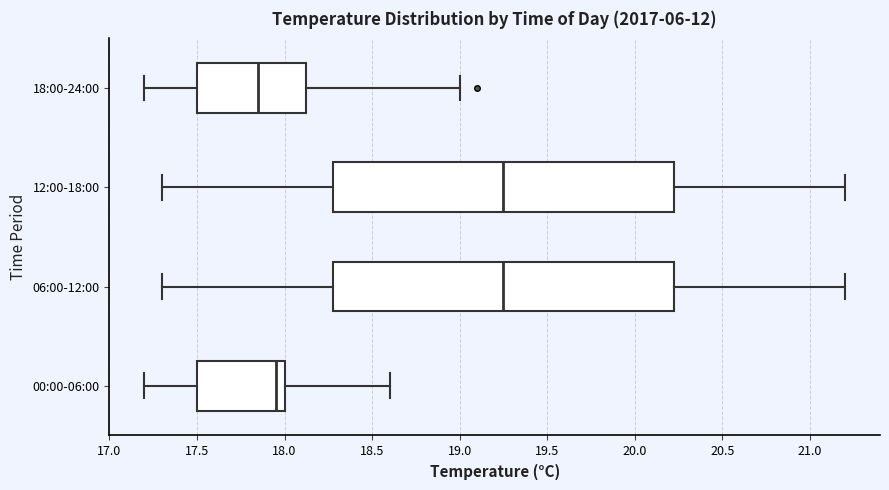

Reading bottom to top, transcribe this box plot: for each box, give where its median line is, the range the box spans, and where its two whiskers end, as read against the x-axis. The values are not printed on the chart, so give them approximately, as read against the axis.

00:00-06:00: median 17.95, box 17.50 to 18.00, whiskers 17.20 to 18.60
06:00-12:00: median 19.25, box 18.30 to 20.25, whiskers 17.30 to 21.20
12:00-18:00: median 19.25, box 18.30 to 20.25, whiskers 17.30 to 21.20
18:00-24:00: median 17.85, box 17.50 to 18.15, whiskers 17.20 to 19.00